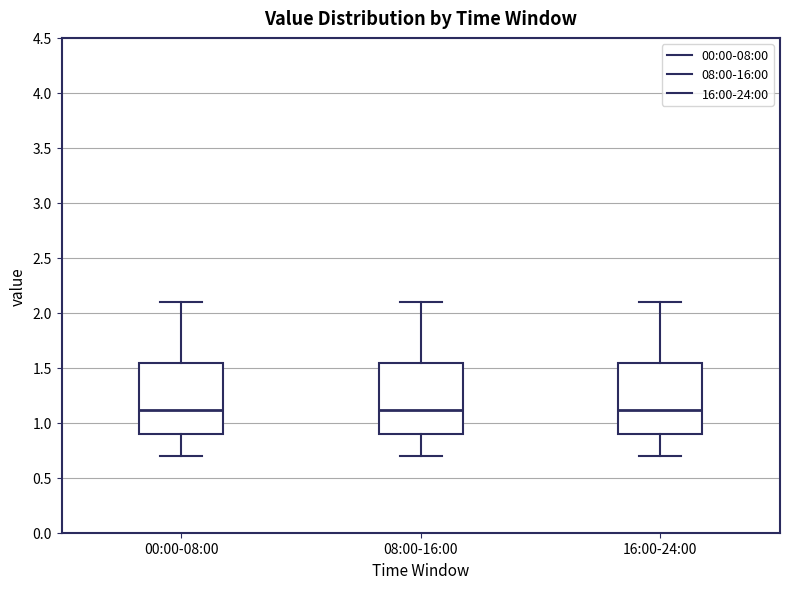

Reading left to right, read every box against the y-axis: the position of its median line, the range the box covers, and the ends of its whiskers. The values are not printed on the chart, so give them approximately, as read against the axis.

00:00-08:00: median 1.10, box 0.90 to 1.55, whiskers 0.70 to 2.10
08:00-16:00: median 1.10, box 0.90 to 1.55, whiskers 0.70 to 2.10
16:00-24:00: median 1.10, box 0.90 to 1.55, whiskers 0.70 to 2.10